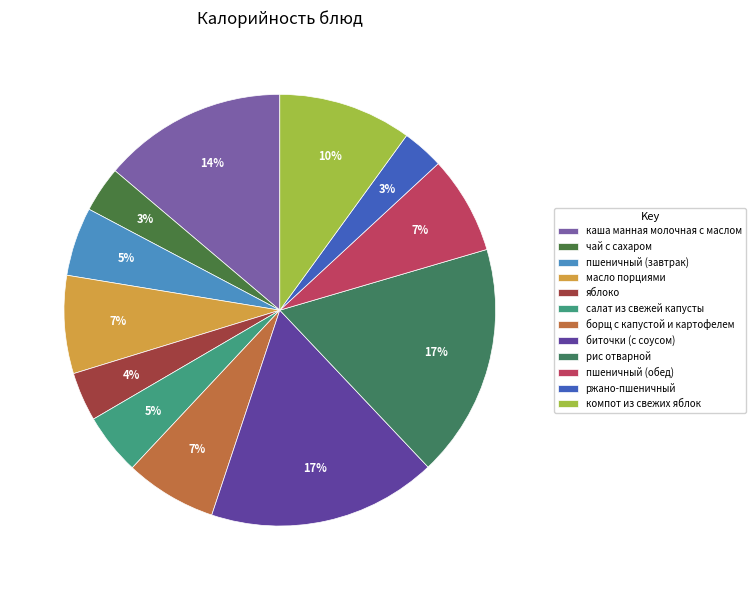

Does масло порциями account for over 50% of the chart?

No